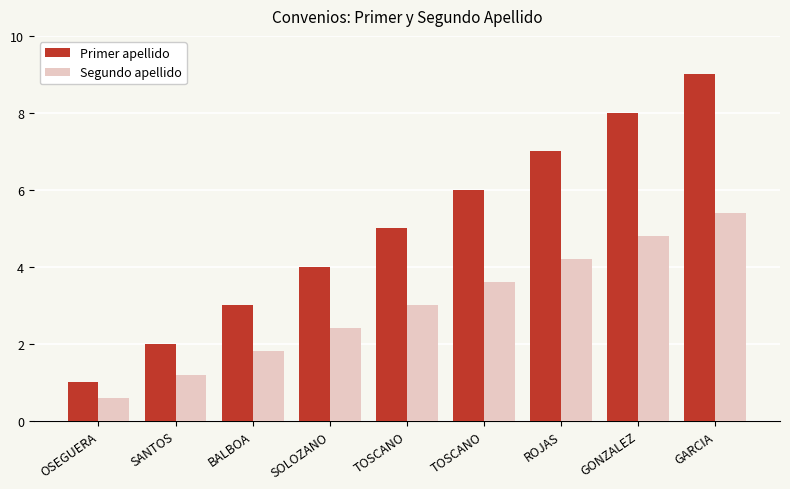

Which series has the largest total across all categories?

Primer apellido